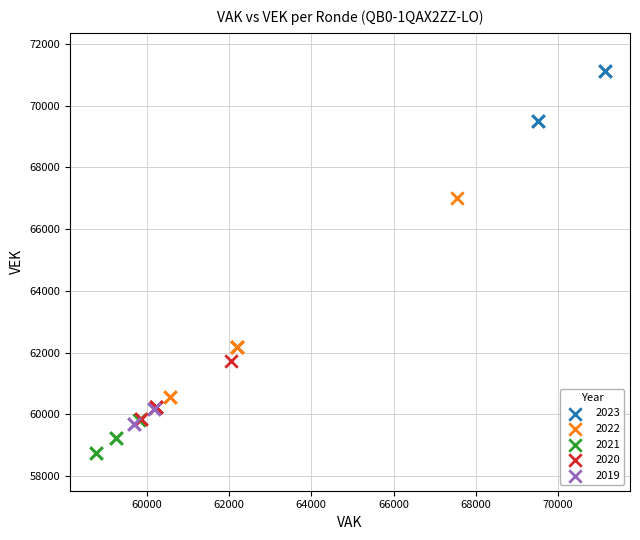

Which series reaches the maximum Y coordinate?

2023